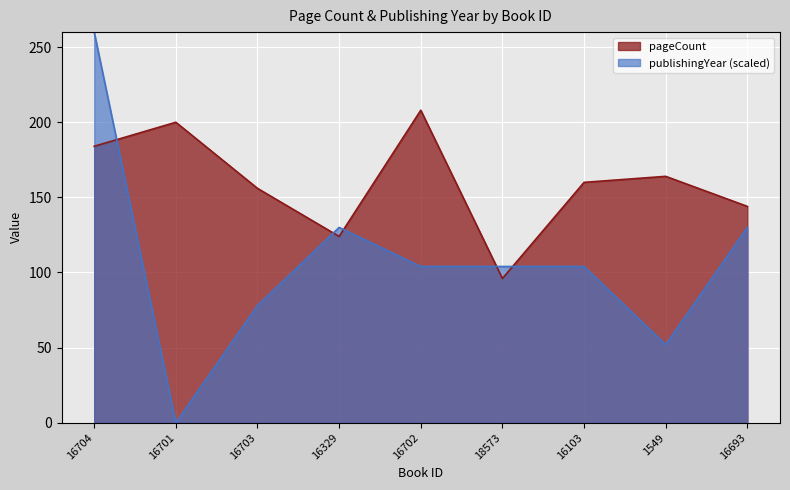

Count the publishingYear values in the range 78 to 130.

6